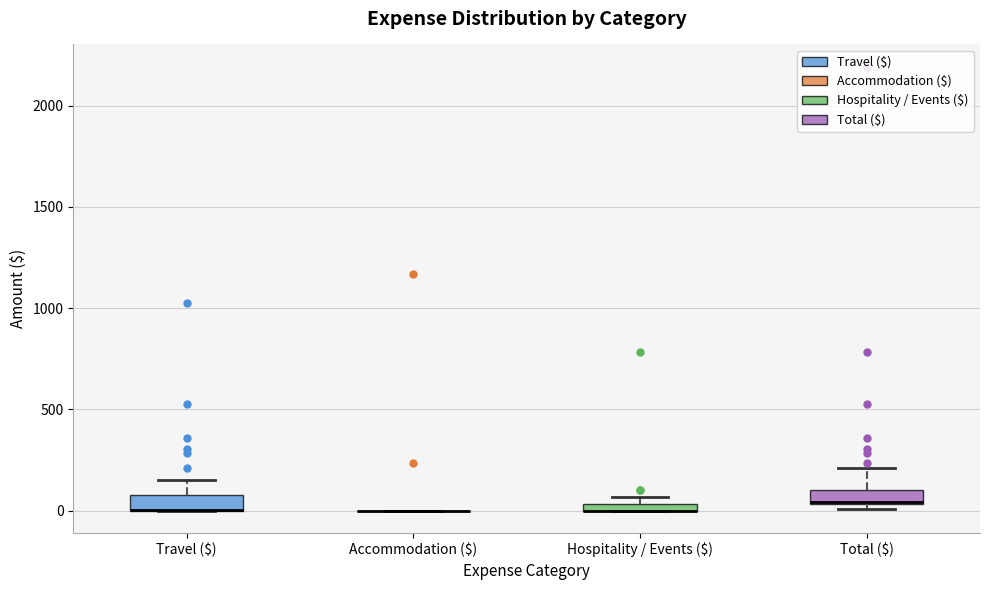

Where does the upper whisker of the box for Total ($) end on the y-axis? The values are not printed on the chart, so give them approximately, as read against the axis.

200